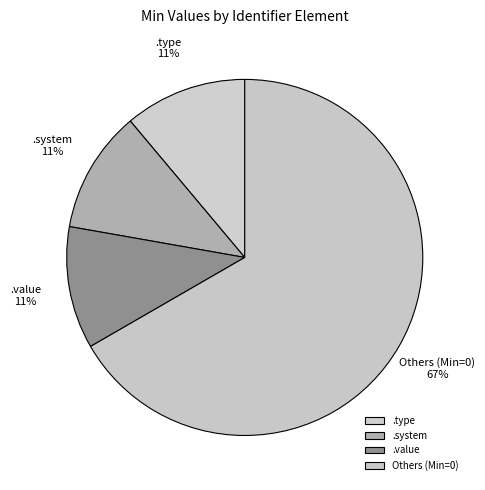

To the nearest percent, what portion does Others (Min=0) represent?

67%